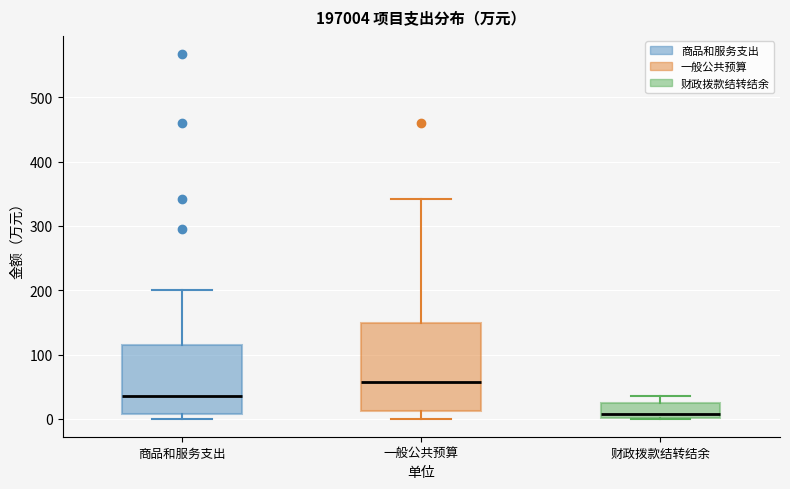

Which box's median line is the highest?

一般公共预算